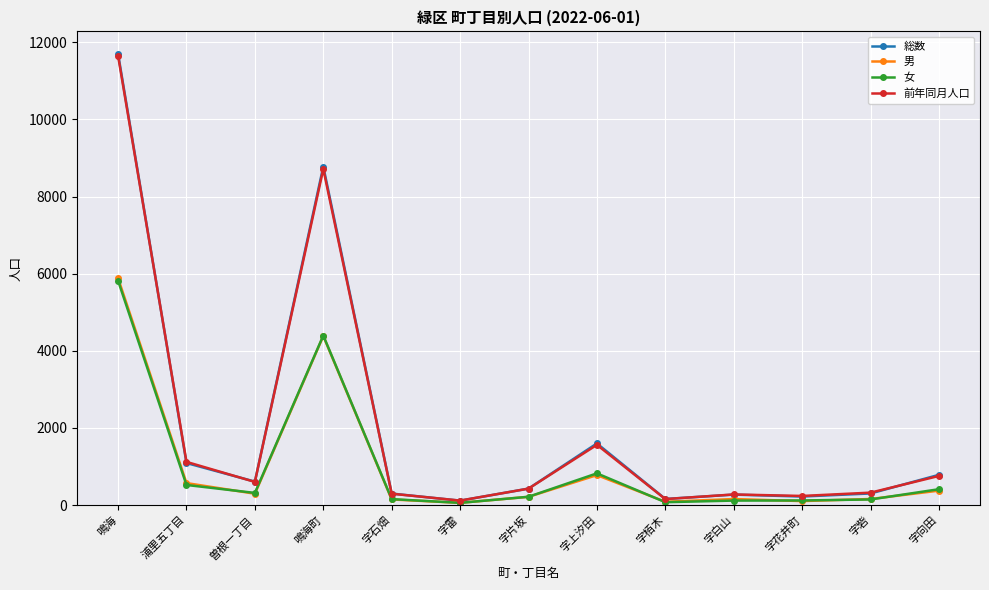

In 女, how many points are higher than both neighbors (excluding endpoints)?

2